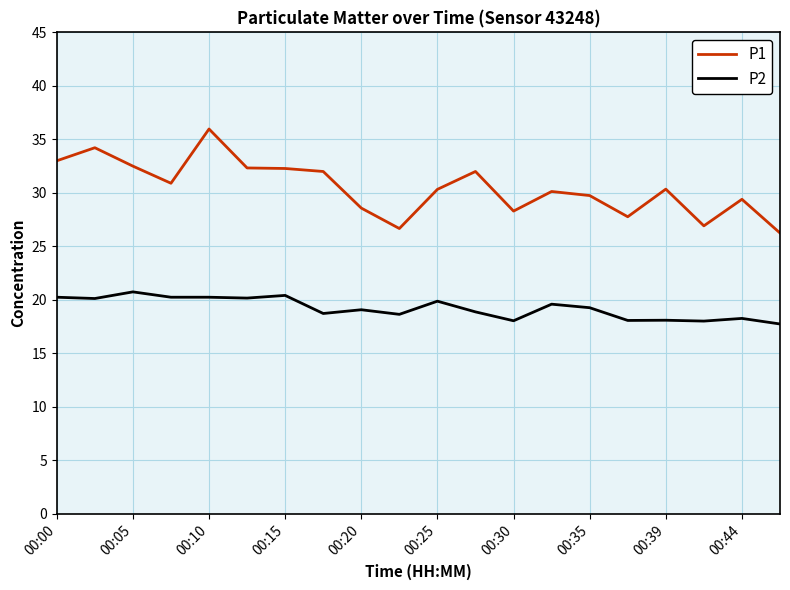

Which series has the largest total across all categories?

P1